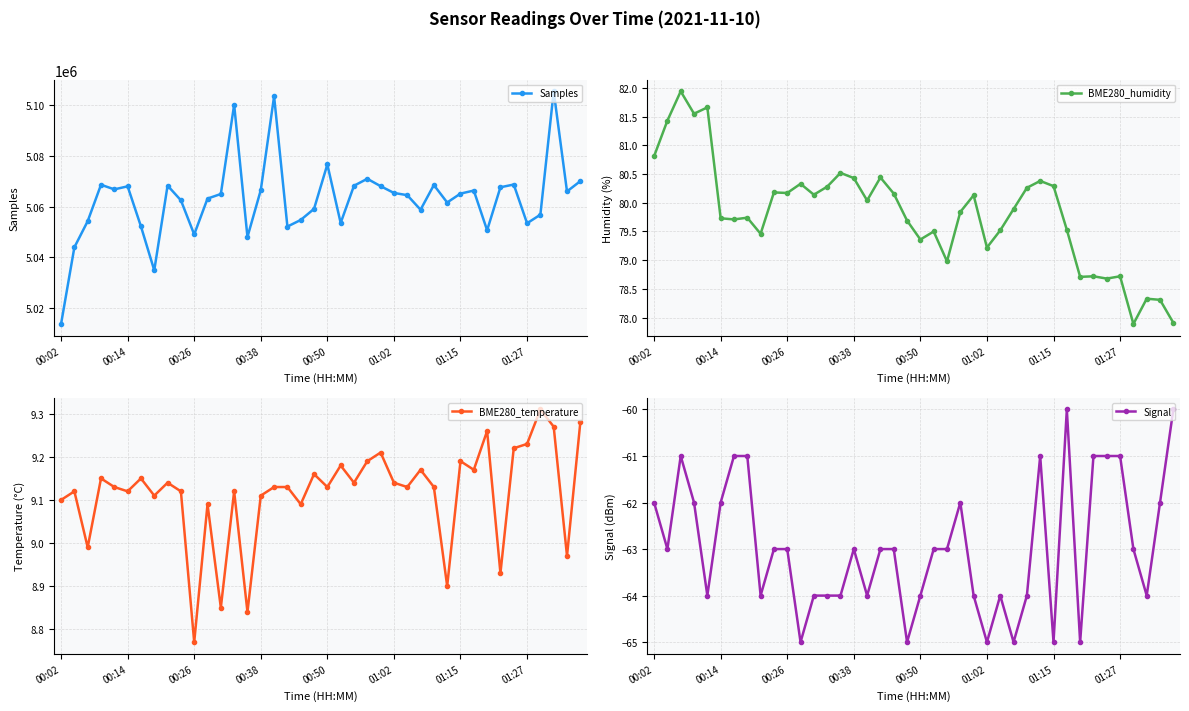

What is the minimum value for Samples?

5013842